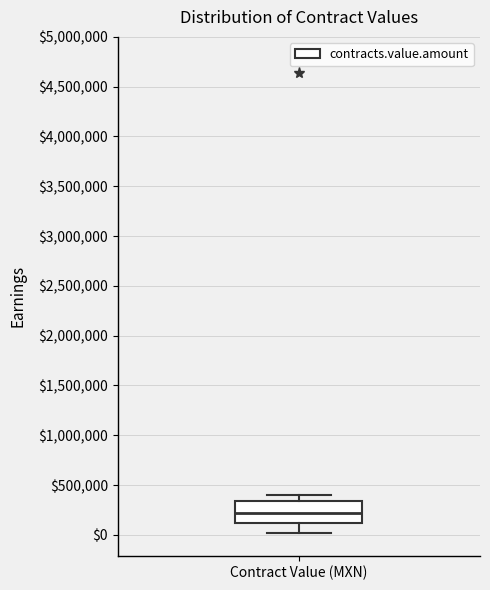

Read this box plot against the y-axis: the position of the median line, the range covered by the box, and the ends of both whiskers. The values are not printed on the chart, so give them approximately, as read against the axis.

median 200000, box 100000 to 350000, whiskers 0 to 400000